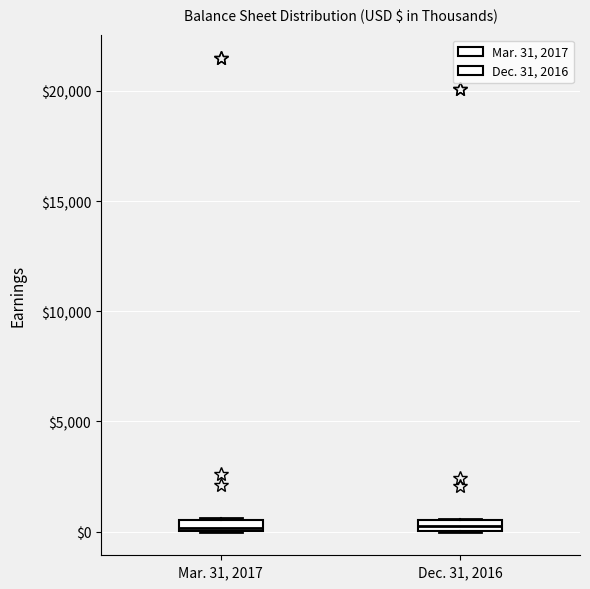

Where is the upper edge of the box for Dec. 31, 2016 on the y-axis? The values are not printed on the chart, so give them approximately, as read against the axis.

500